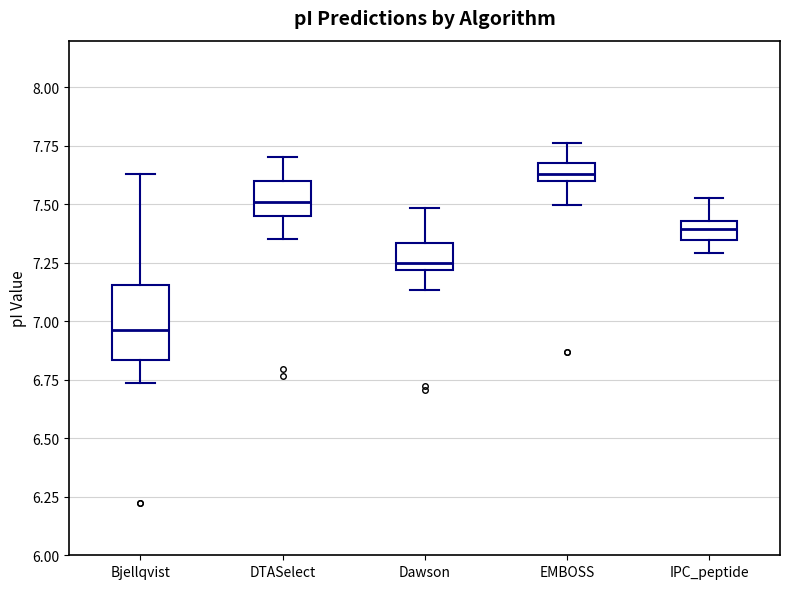

Reading left to right, read every box against the y-axis: the position of its median line, the range the box covers, and the ends of its whiskers. The values are not printed on the chart, so give them approximately, as read against the axis.

Bjellqvist: median 6.95, box 6.85 to 7.15, whiskers 6.75 to 7.65
DTASelect: median 7.50, box 7.45 to 7.60, whiskers 7.35 to 7.70
Dawson: median 7.25, box 7.20 to 7.35, whiskers 7.15 to 7.50
EMBOSS: median 7.65, box 7.60 to 7.70, whiskers 7.50 to 7.75
IPC_peptide: median 7.40, box 7.35 to 7.45, whiskers 7.30 to 7.55